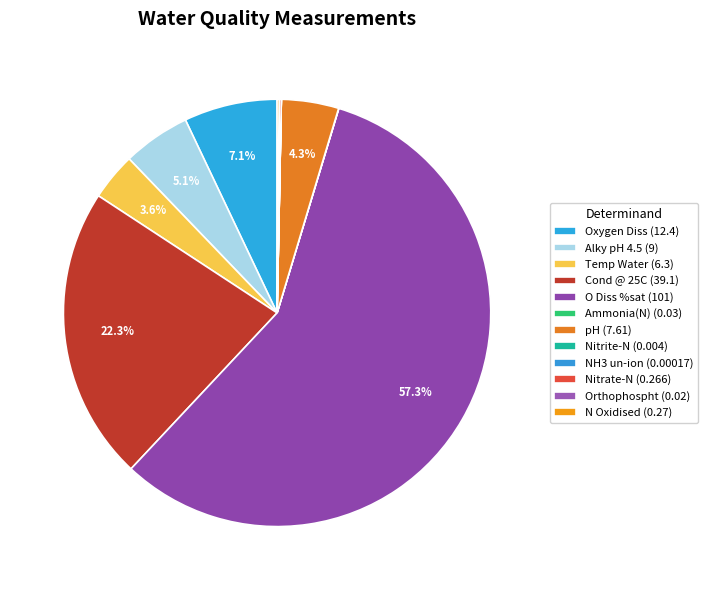

Which slice represents more than half of the pie?

O Diss %sat